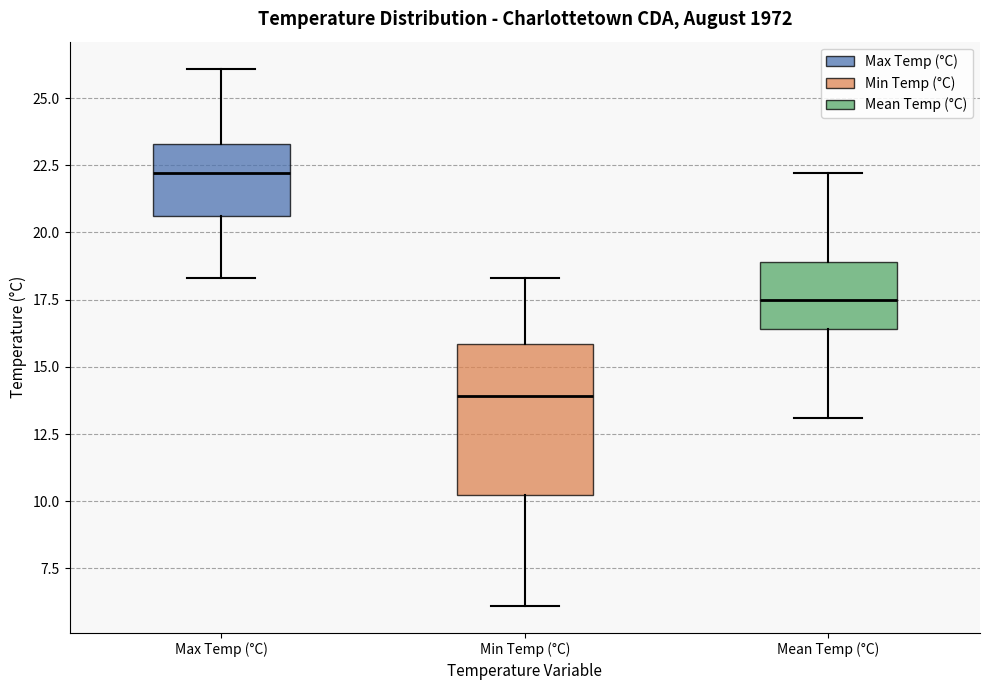

Which box has the lowest median line?

Min Temp (°C)